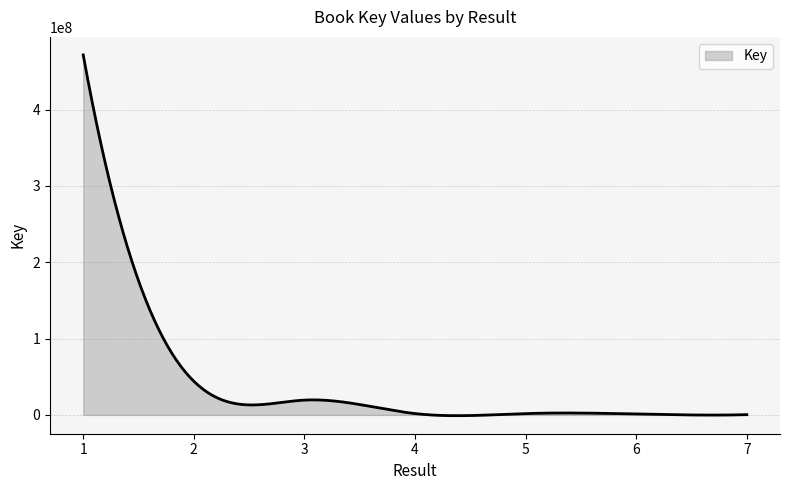

What is the greatest value displayed?

471633004.0